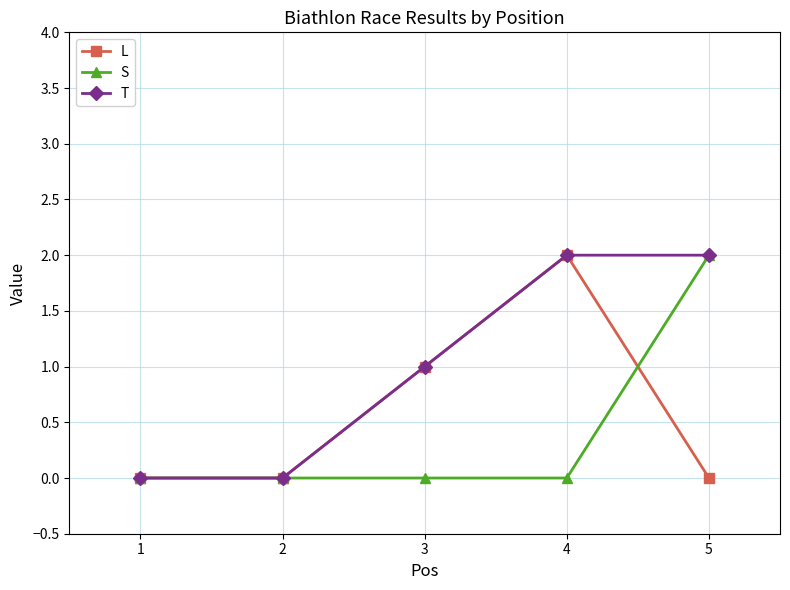

Is it true that T equals 2 at 4?

True